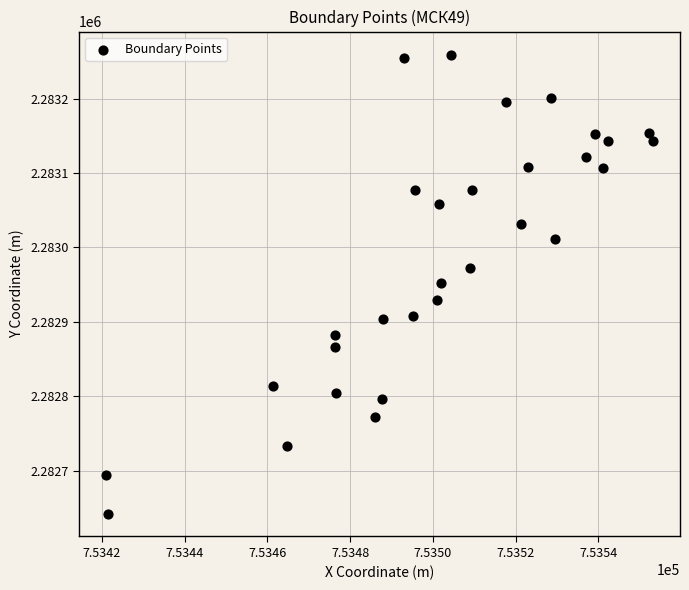

What is the range of Y values (max minus min)?

616.9